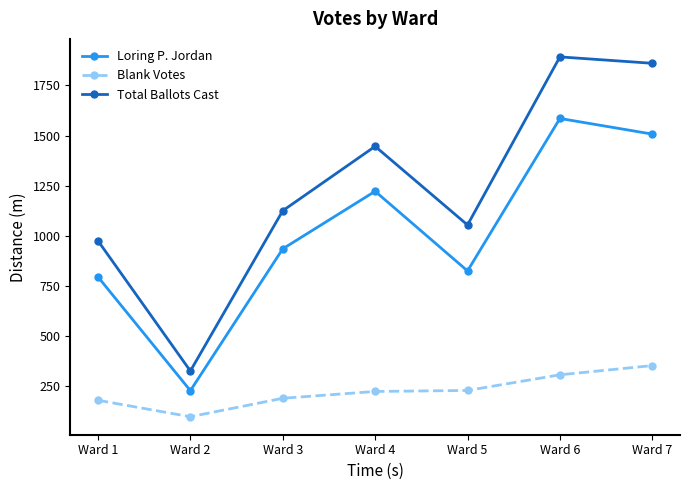

What is the maximum value shown in the chart?

1892